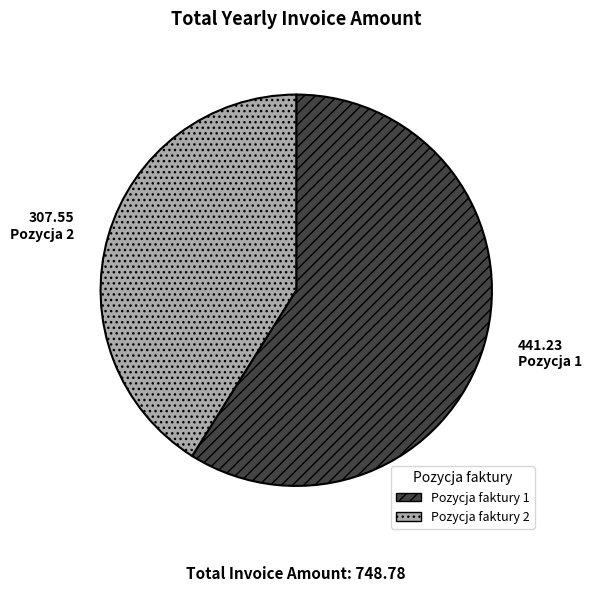

Which category has the biggest portion of the pie?

Pozycja faktury 1